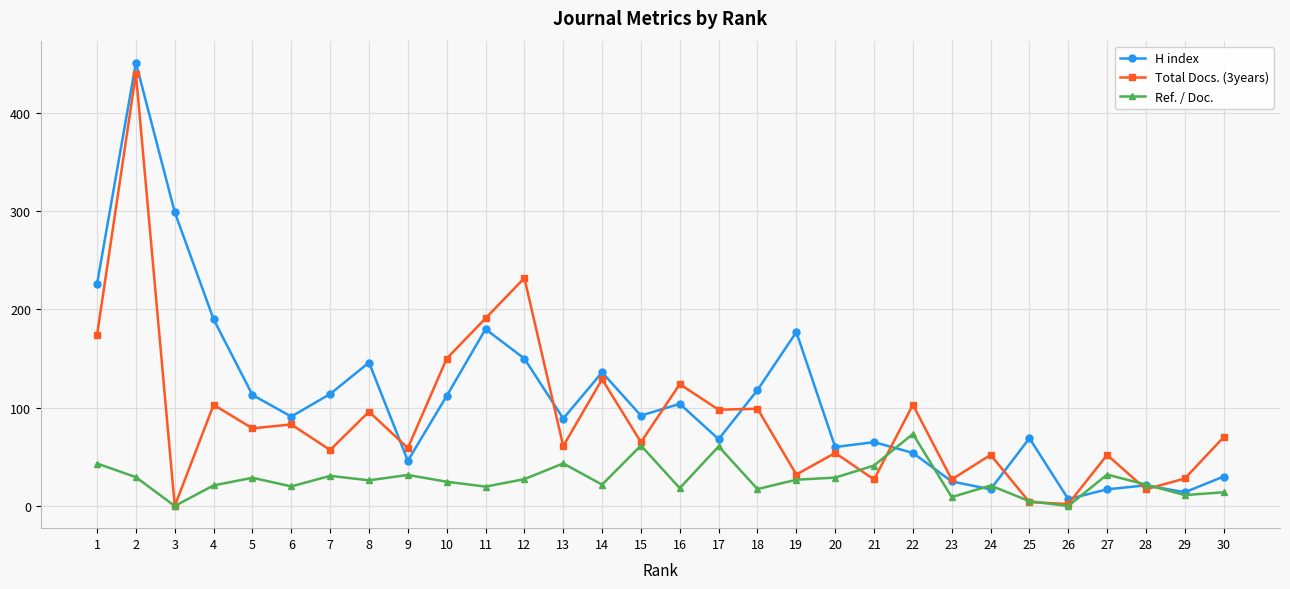

List the series in order of their overall mean, highest first.

H index, Total Docs. (3years), Ref. / Doc.